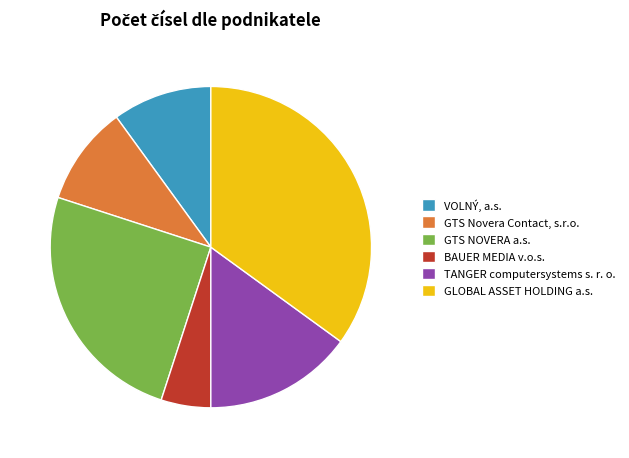

Count the number of slices in the pie.

6